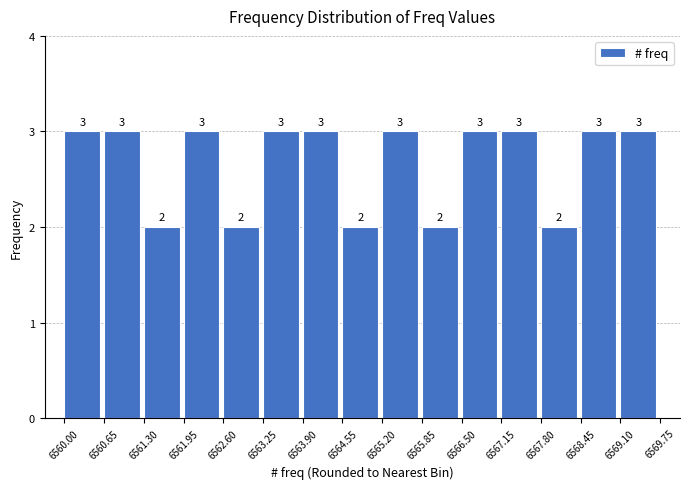

How tall is the bar that spans 6566.50 to 6567.15 on the x-axis?

3